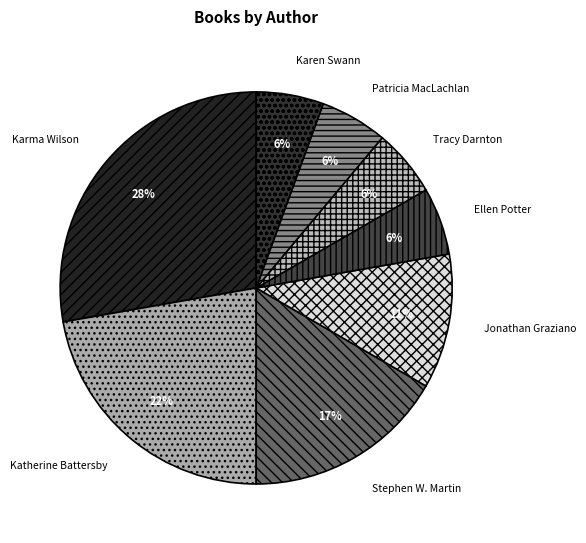

What percentage is the Stephen W. Martin slice, to the nearest percent?

17%